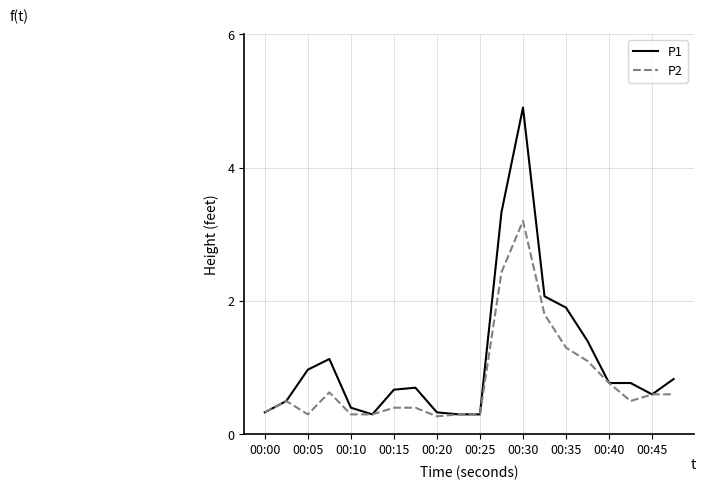

List the series in order of their overall mean, highest first.

P1, P2